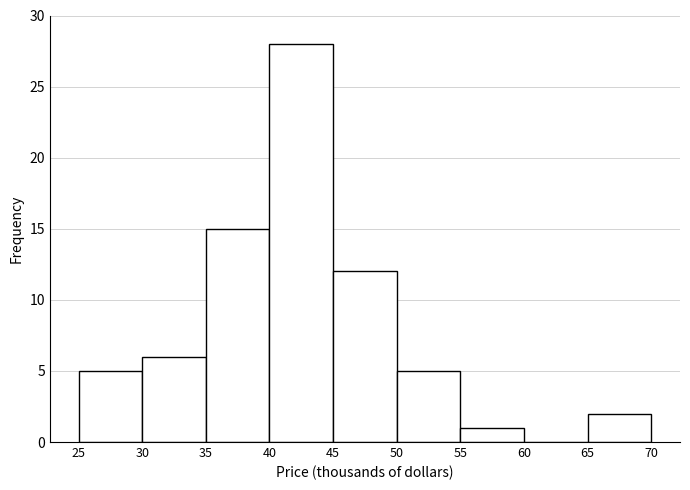

What is the height of the bar covering 45 to 50 on the x-axis? The values are not printed on the chart, so give them approximately, as read against the axis.

12